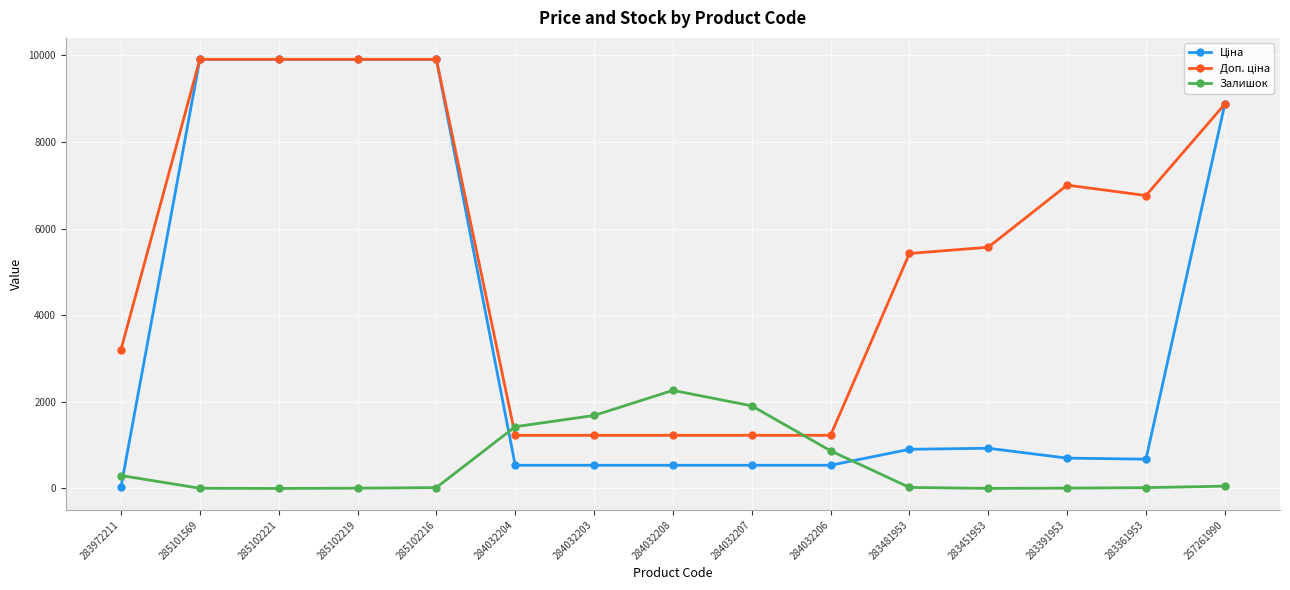

At which label does Залишок reach its peak?

284032208